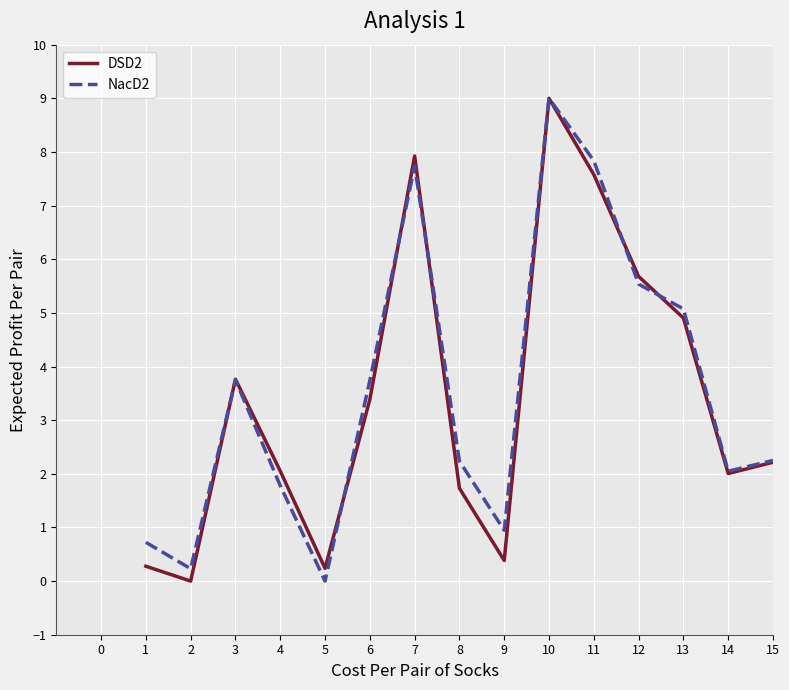

Is the value of DSD2 at 10 greater than the value of NacD2 at 12?

Yes